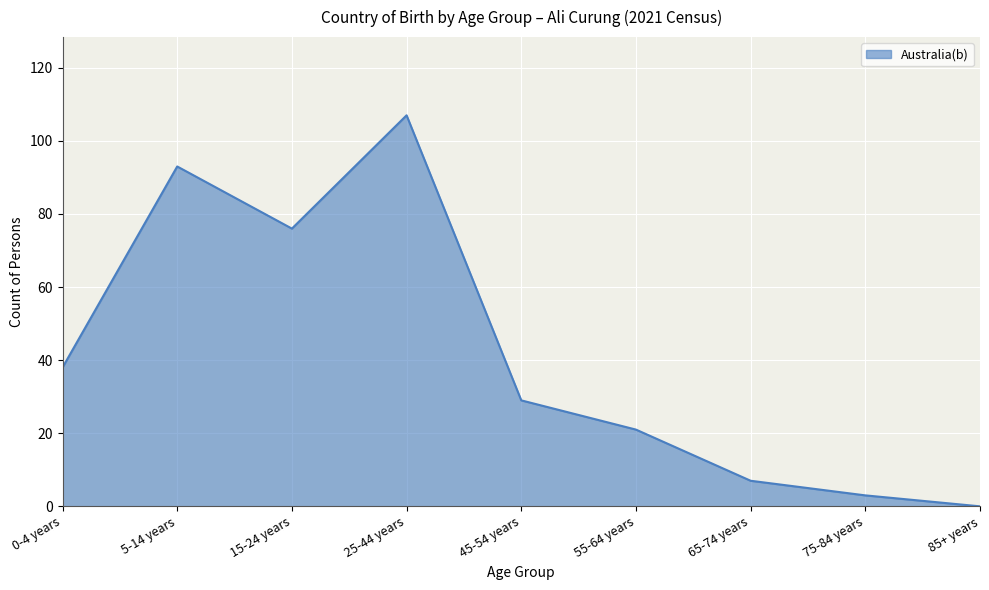

Reading left to right, transcribe all the data shown in this chart.

0-4 years=38	5-14 years=93	15-24 years=76	25-44 years=107	45-54 years=29	55-64 years=21	65-74 years=7	75-84 years=3	85+ years=0